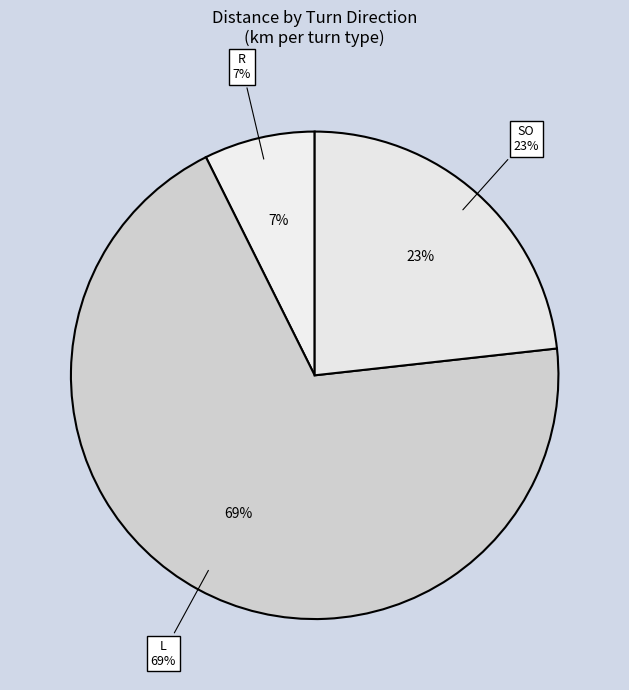

Is R the majority of the pie?

No